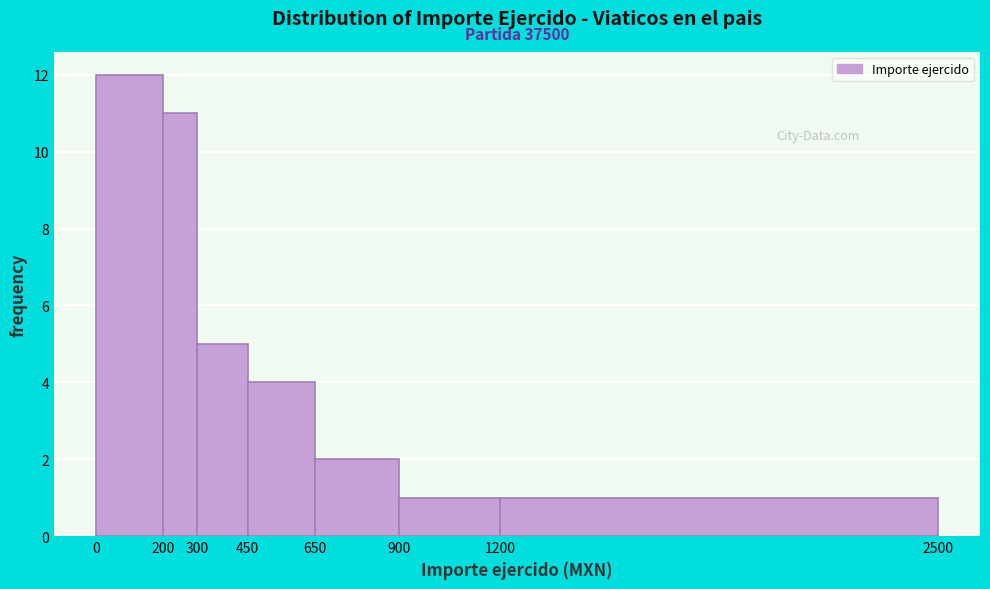

Over which range of the x-axis is the bar tallest?

0 to 200